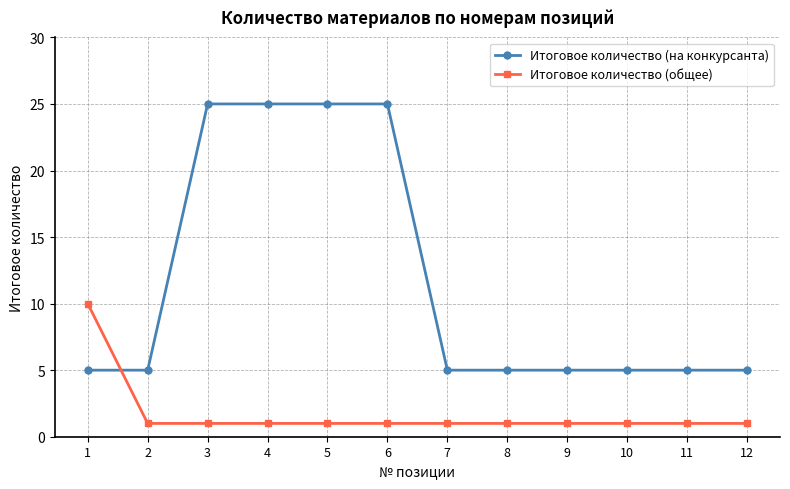

After their last crossing, which series has the higher values: Итоговое количество (на конкурсанта) or Итоговое количество (общее)?

Итоговое количество (на конкурсанта)